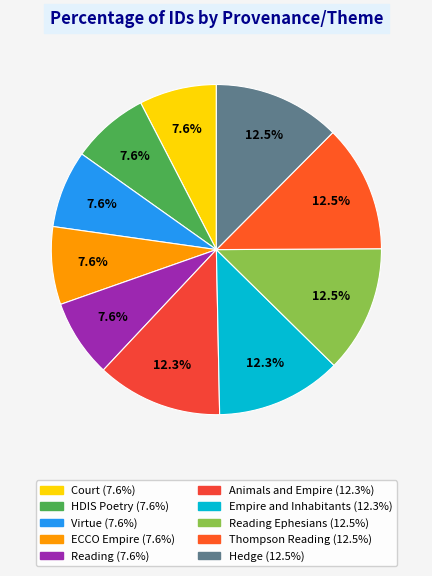

Count the number of slices in the pie.

10